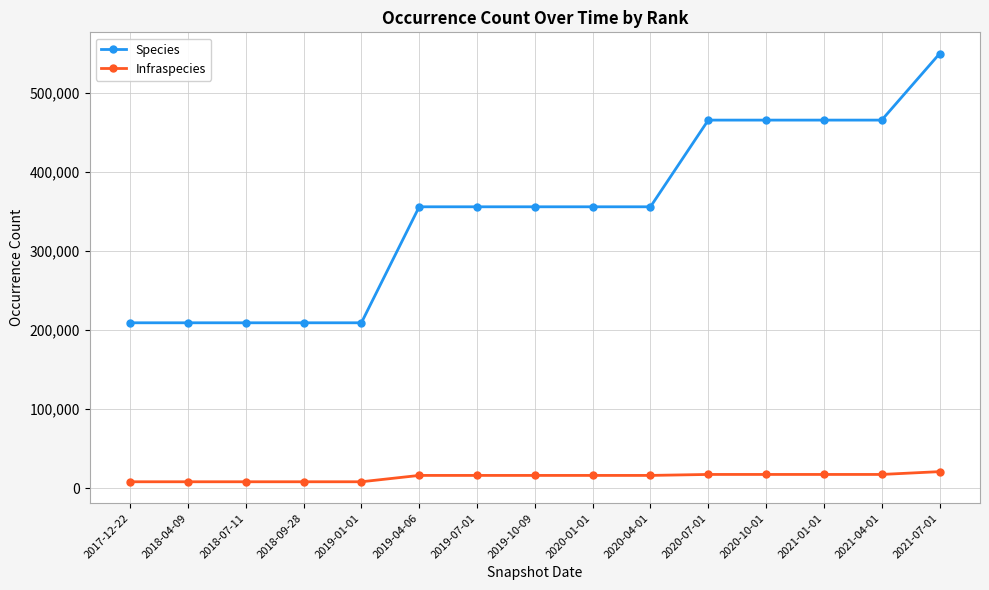

Rank the series by their maximum value, from lowest to highest.

Infraspecies, Species